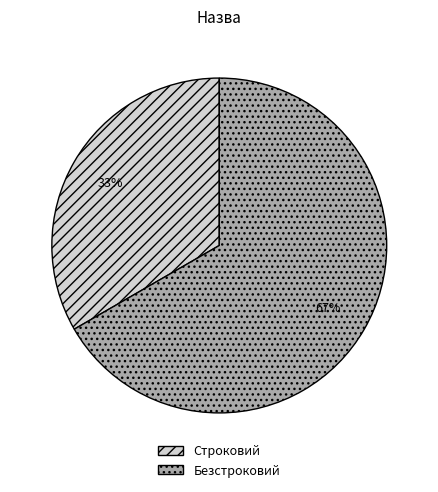

To the nearest percent, what percentage of the pie is Безстроковий?

67%